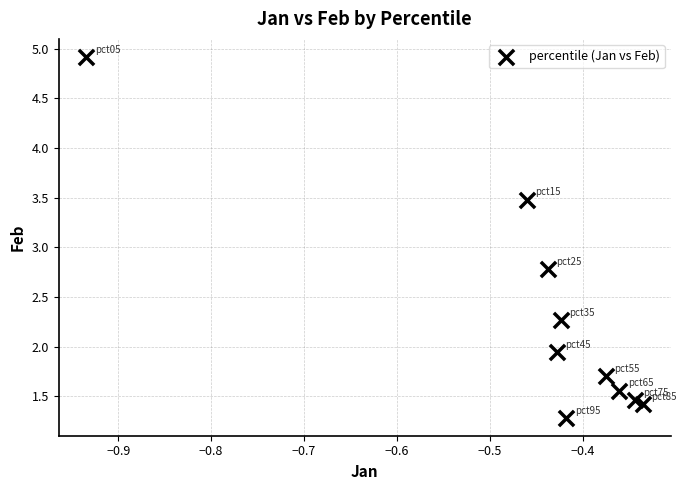

What Y value in the scatter plot is closest to 3?

2.8